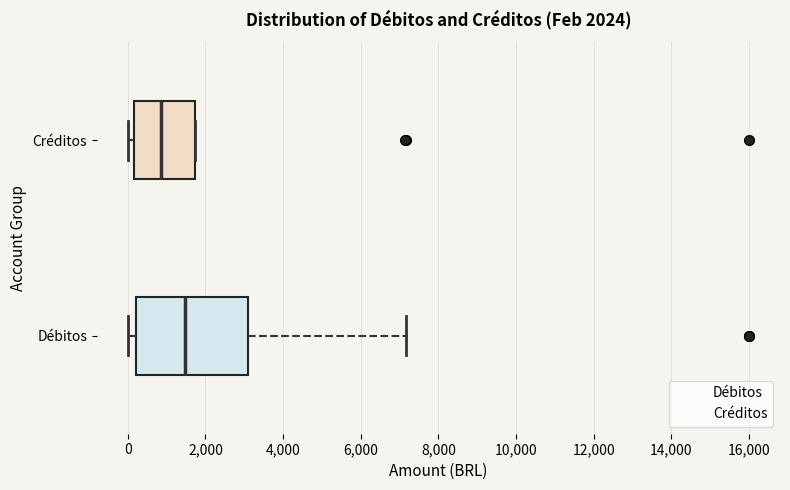

Which box's median line is the furthest to the right?

Débitos